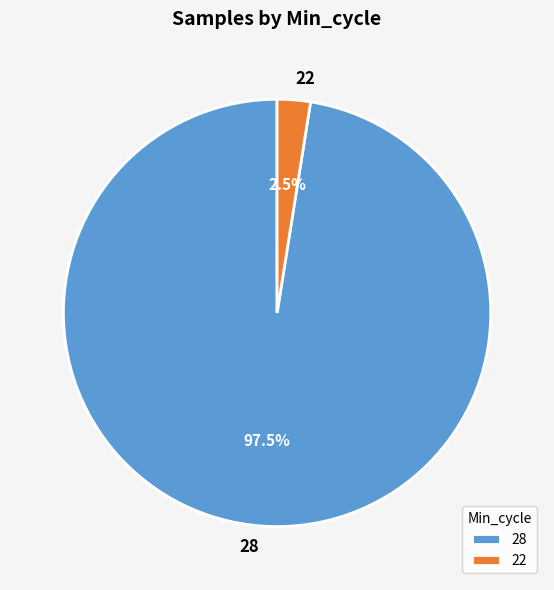

How much of the chart is everything except 22?

97.5%